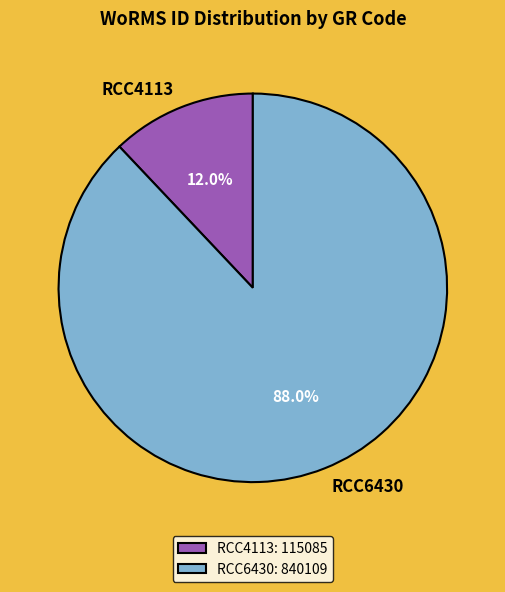

Which slice is the smallest?

RCC4113